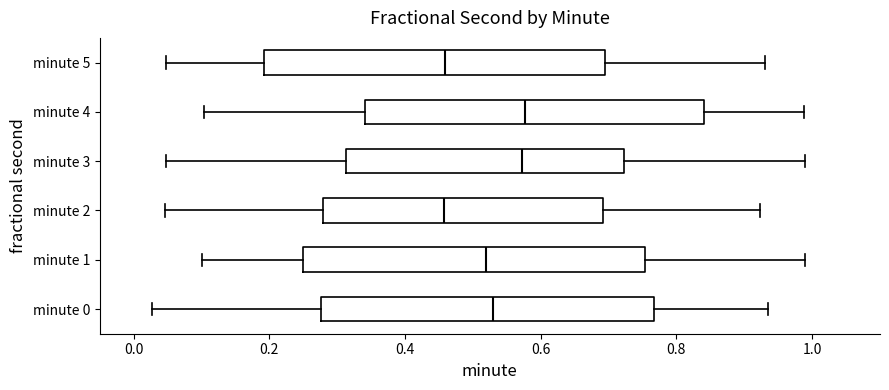

Reading bottom to top, transcribe this box plot: for each box, give where its median line is, the range the box spans, and where its two whiskers end, as read against the x-axis. The values are not printed on the chart, so give them approximately, as read against the axis.

minute 0: median 0.54, box 0.28 to 0.76, whiskers 0.02 to 0.94
minute 1: median 0.52, box 0.24 to 0.76, whiskers 0.10 to 0.98
minute 2: median 0.46, box 0.28 to 0.70, whiskers 0.04 to 0.92
minute 3: median 0.58, box 0.32 to 0.72, whiskers 0.04 to 0.98
minute 4: median 0.58, box 0.34 to 0.84, whiskers 0.10 to 0.98
minute 5: median 0.46, box 0.20 to 0.70, whiskers 0.04 to 0.94